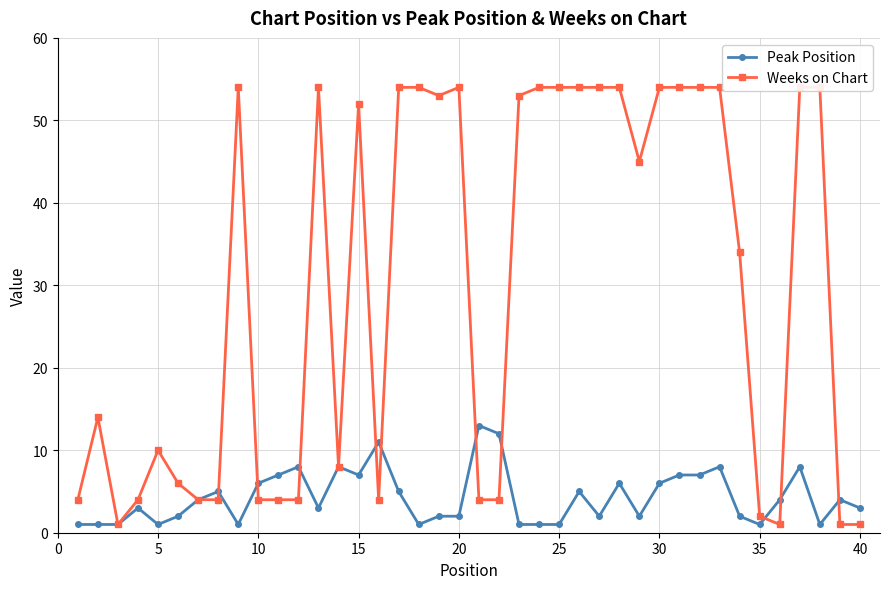

What is the maximum value shown in the chart?

54